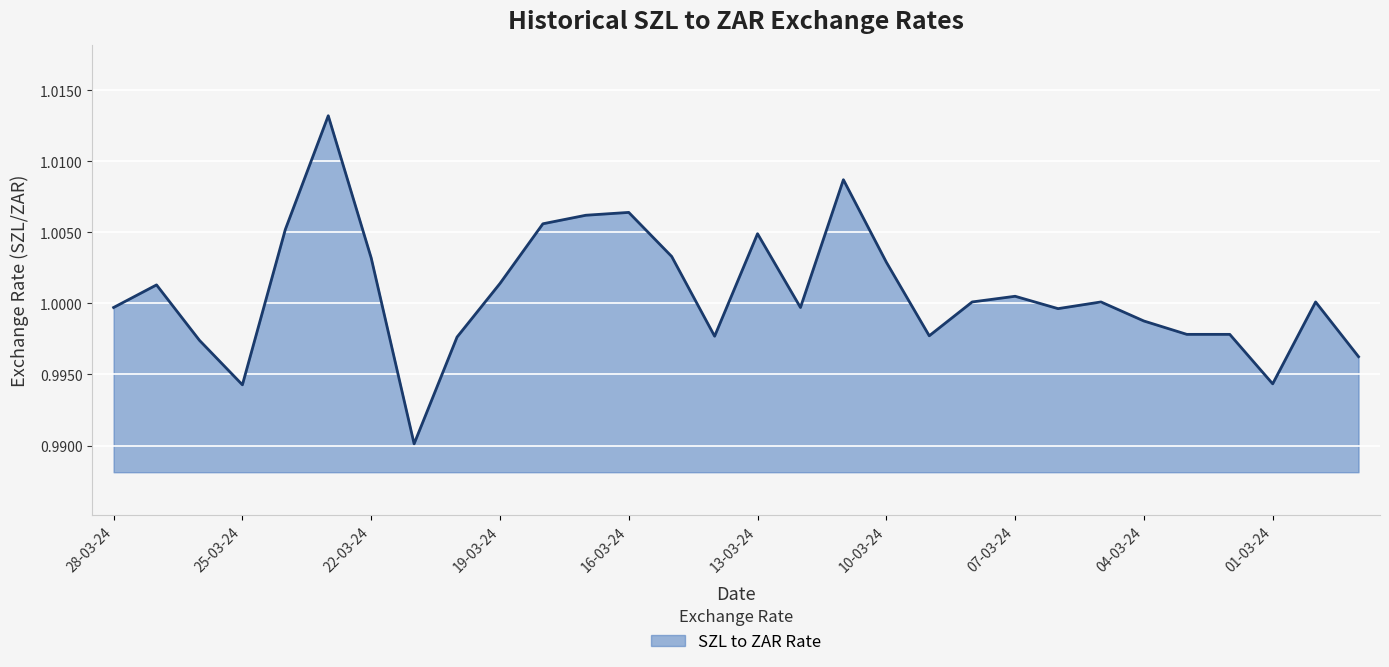

At which category does the data reach its first local valley?

25-03-24